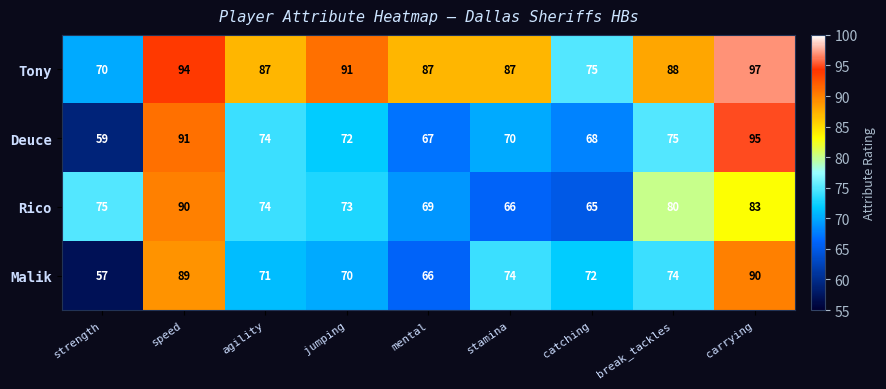

At which category is the sum across all series the highest?

carrying